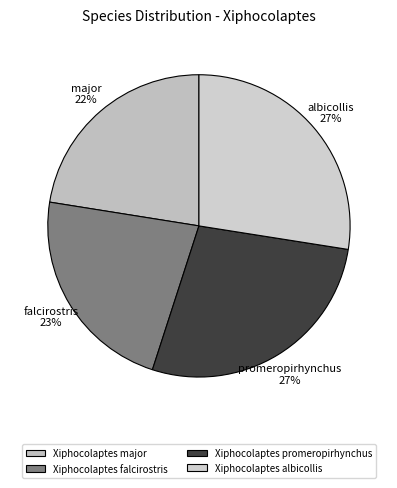

To the nearest percent, what percentage of the pie is Xiphocolaptes major?

22%